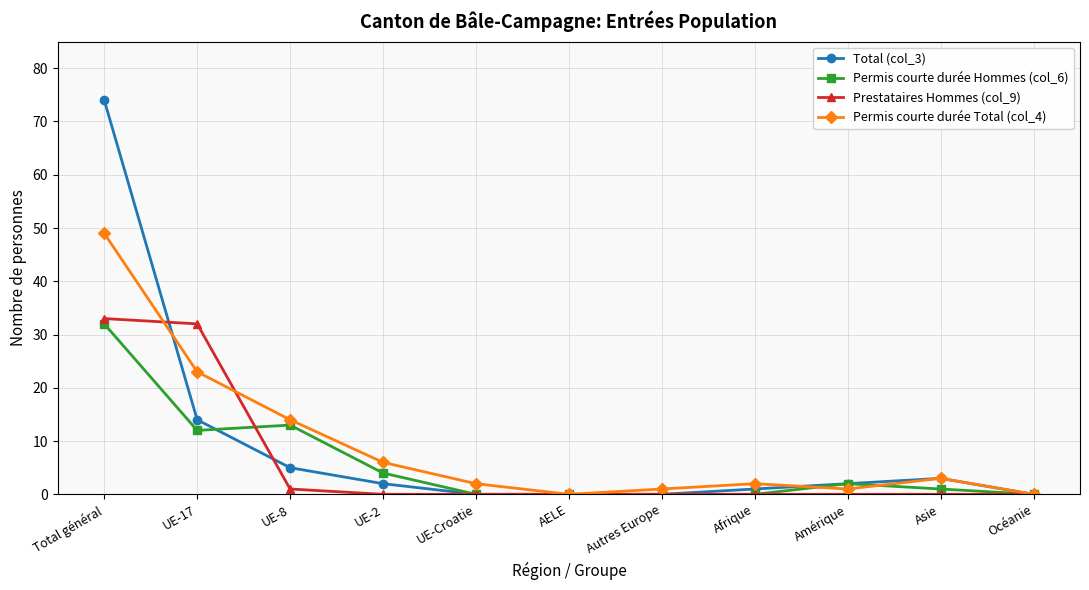

How many lines are shown in the chart?

4